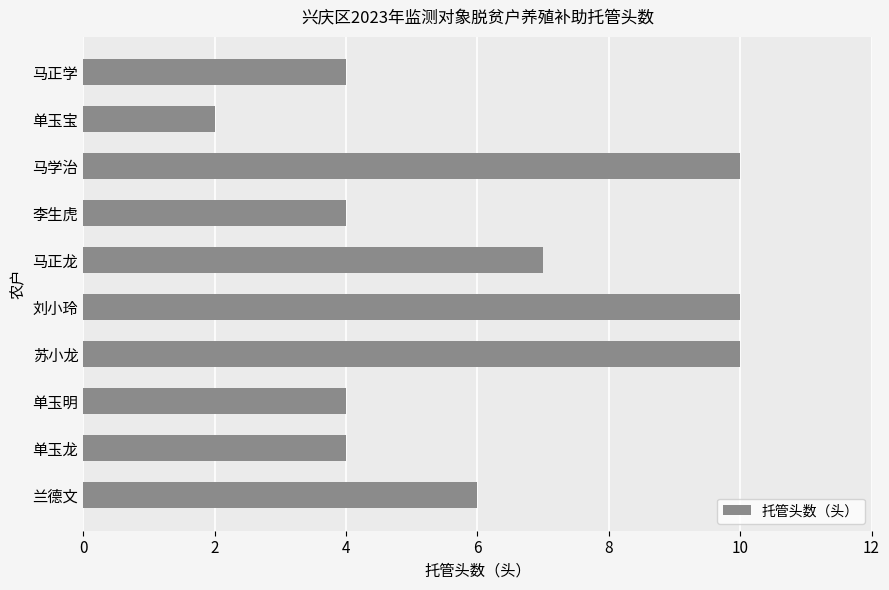

At which category does the chart reach its minimum across all series?

单玉宝